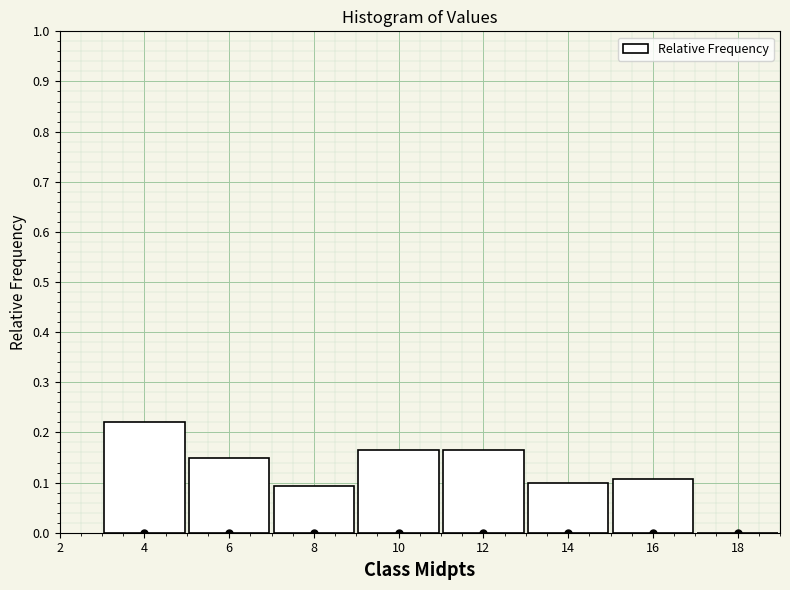

What is the height of the bar covering 5 to 7 on the x-axis? The values are not printed on the chart, so give them approximately, as read against the axis.

0.15